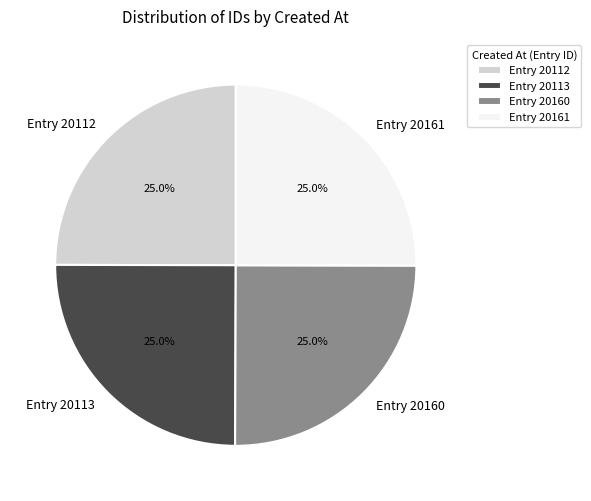

What is the ratio of the value at Entry 20161 to the value at Entry 20112?

1.0